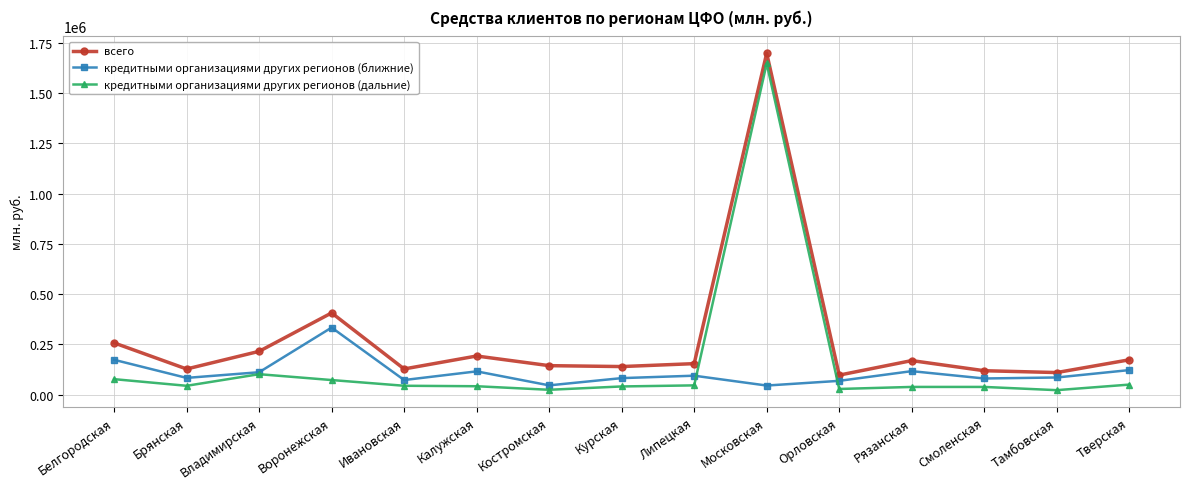

What is the average value of the кредитными организациями других регионов (дальние) series?

154651